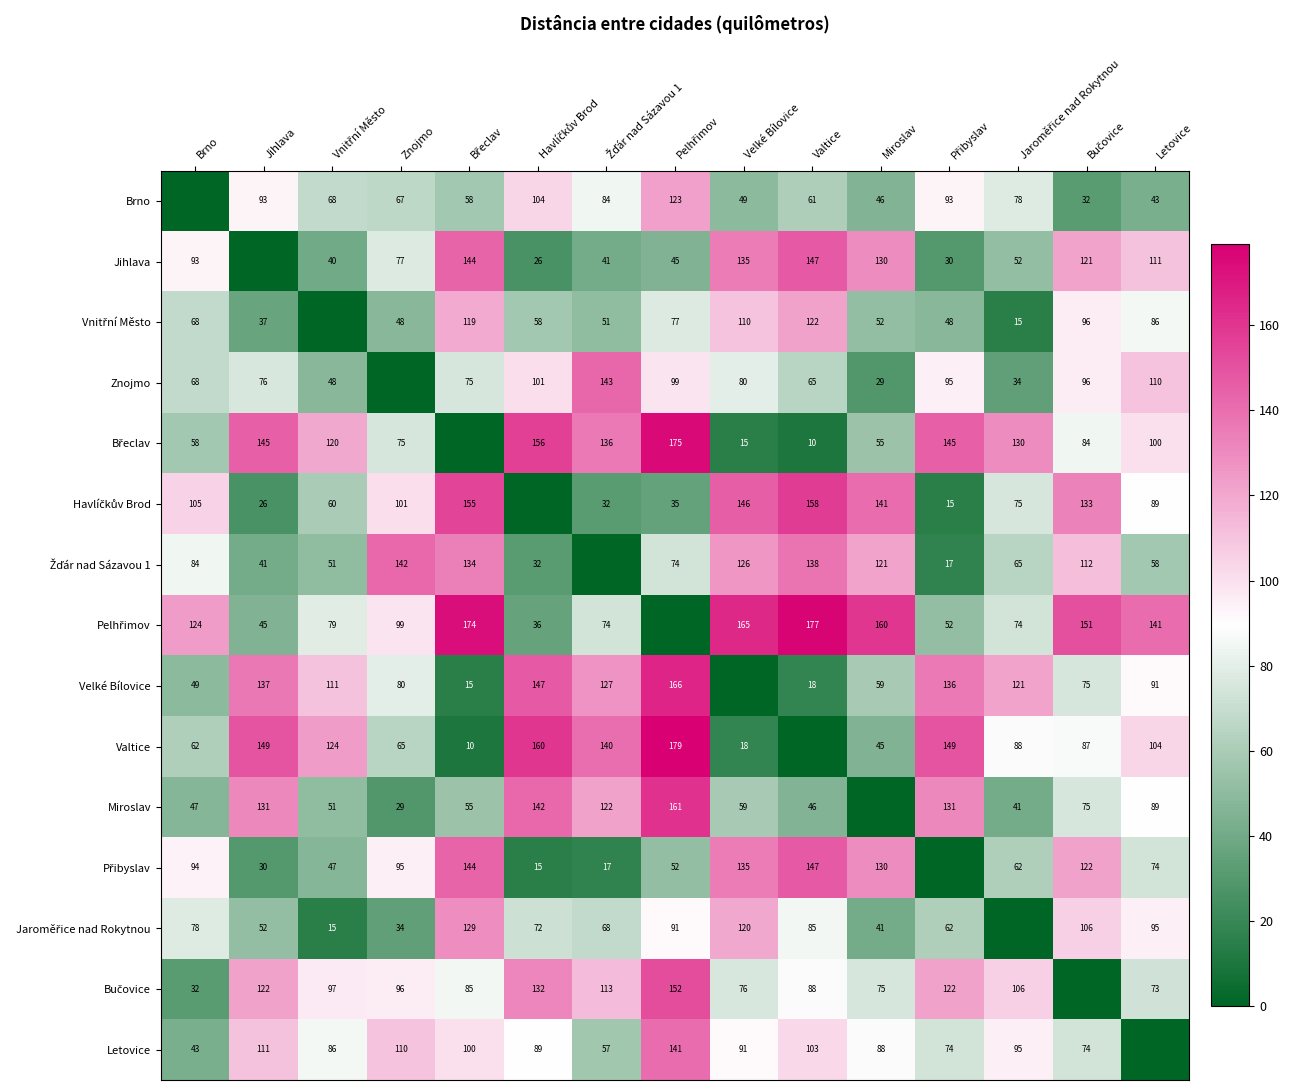

The Valtice series shows 18 at Velké Bílovice. True or false?

True